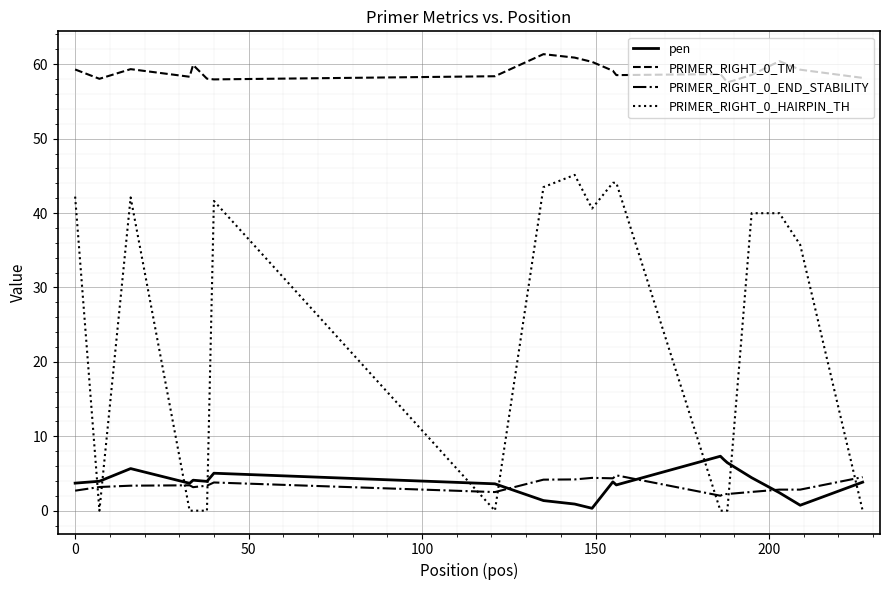

What is the greatest value displayed?

61.4